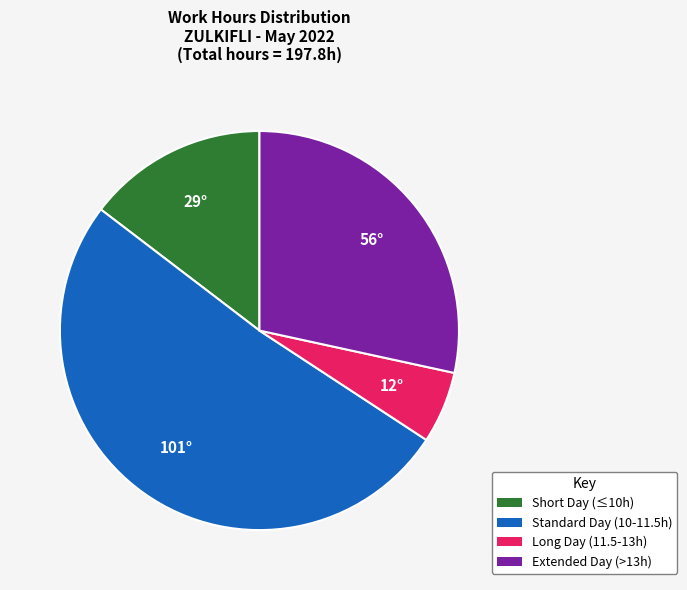

Does Long Day (11.5-13h) represent more than half of the total?

No